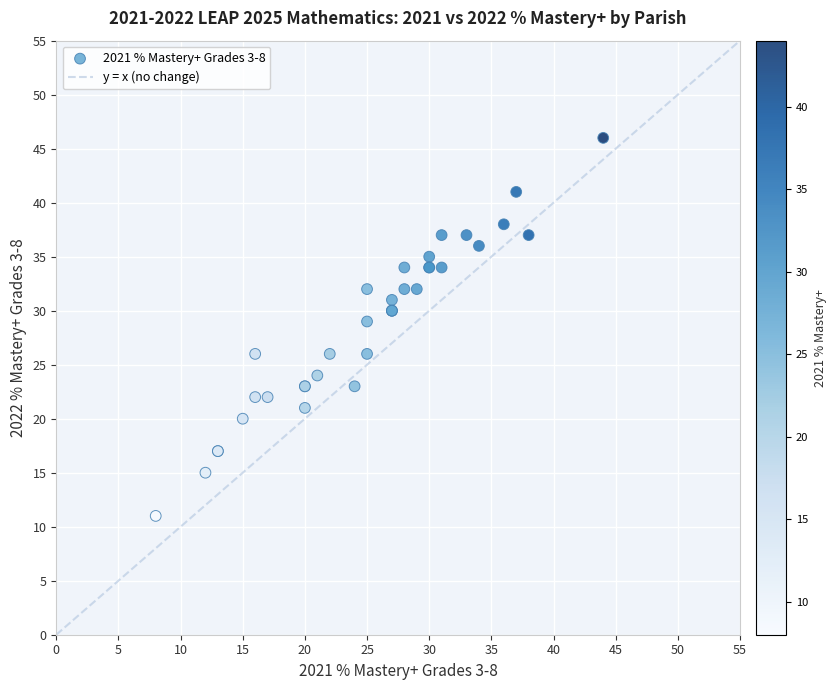

What Y value in the scatter plot is closest to 28?

29